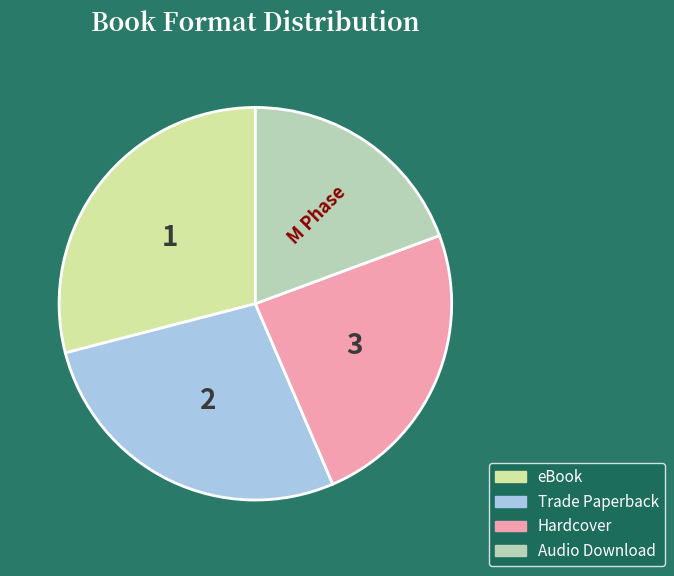

Is there a majority slice in this chart?

No